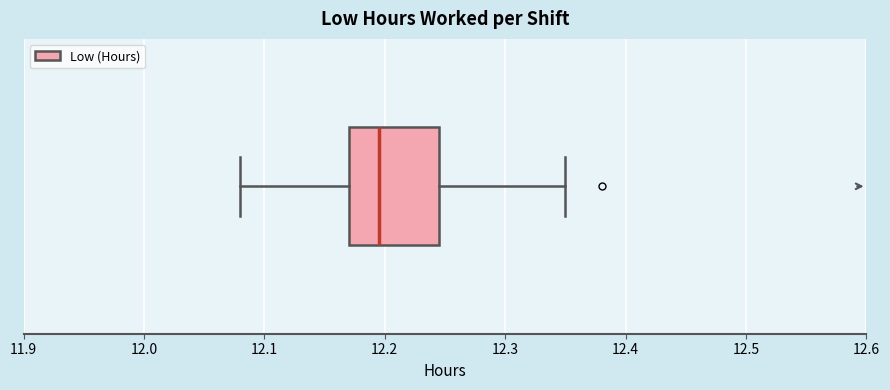

Transcribe this box plot: give where the median line is, the range the box spans, and where the two whiskers end, as read against the x-axis. The values are not printed on the chart, so give them approximately, as read against the axis.

median 12.20, box 12.17 to 12.25, whiskers 12.08 to 12.35